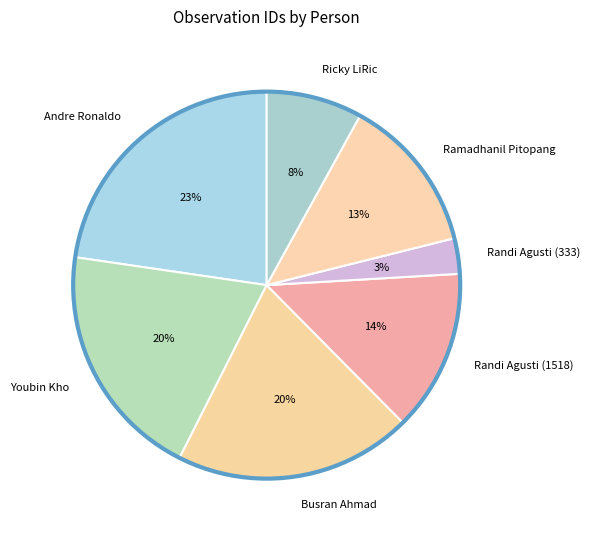

To the nearest percent, what portion does Ricky LiRic represent?

8%